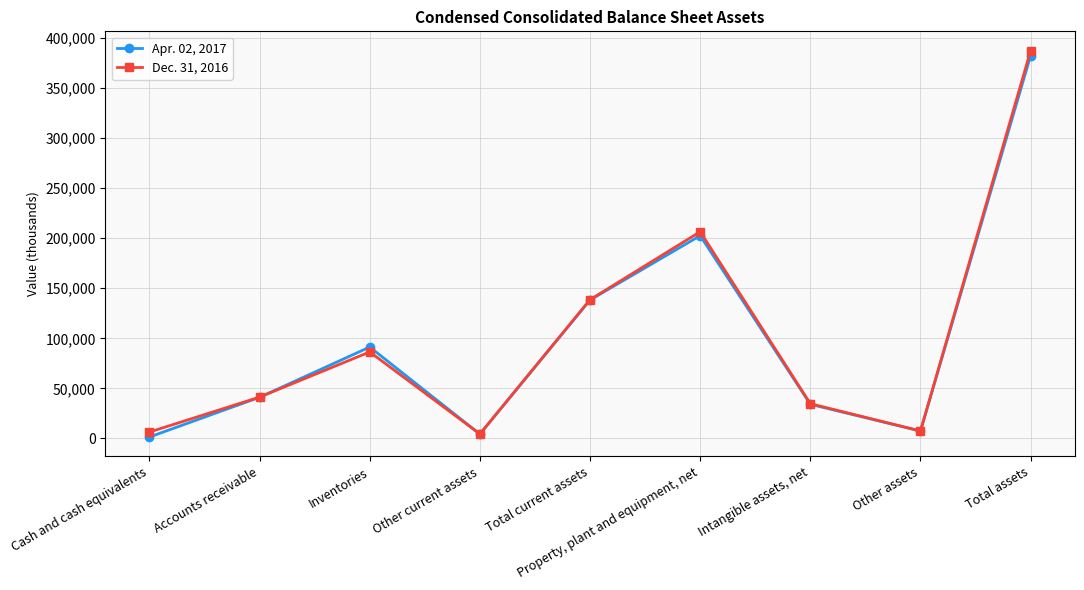

List the labels in order of Dec. 31, 2016 value, smallest first.

Other current assets, Cash and cash equivalents, Other assets, Intangible assets, net, Accounts receivable, Inventories, Total current assets, Property, plant and equipment, net, Total assets